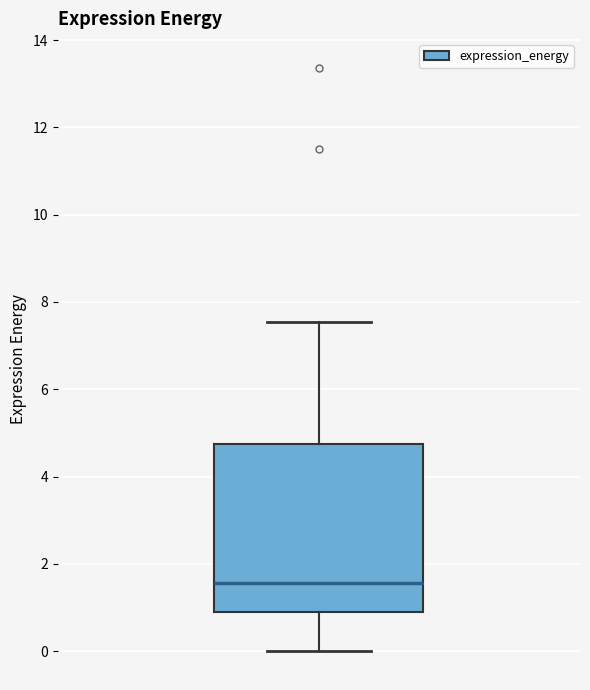

Transcribe this box plot: give where the median line is, the range the box spans, and where the two whiskers end, as read against the y-axis. The values are not printed on the chart, so give them approximately, as read against the axis.

median 1.6, box 0.8 to 4.8, whiskers 0.0 to 7.6